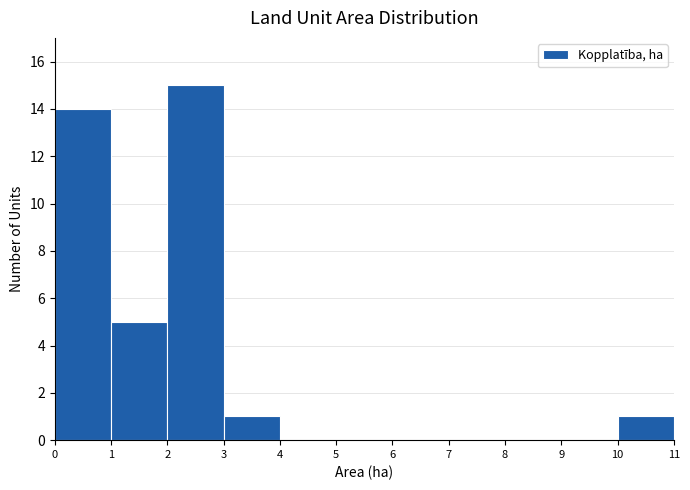

Reading left to right, list every bar in this chart as the range it spans on the x-axis followed by its height. The values are not printed on the chart, so give them approximately, as read against the axis.

0 to 1: 14
1 to 2: 5
2 to 3: 15
3 to 4: 1
4 to 5: 0
5 to 6: 0
6 to 7: 0
7 to 8: 0
8 to 9: 0
9 to 10: 0
10 to 11: 1